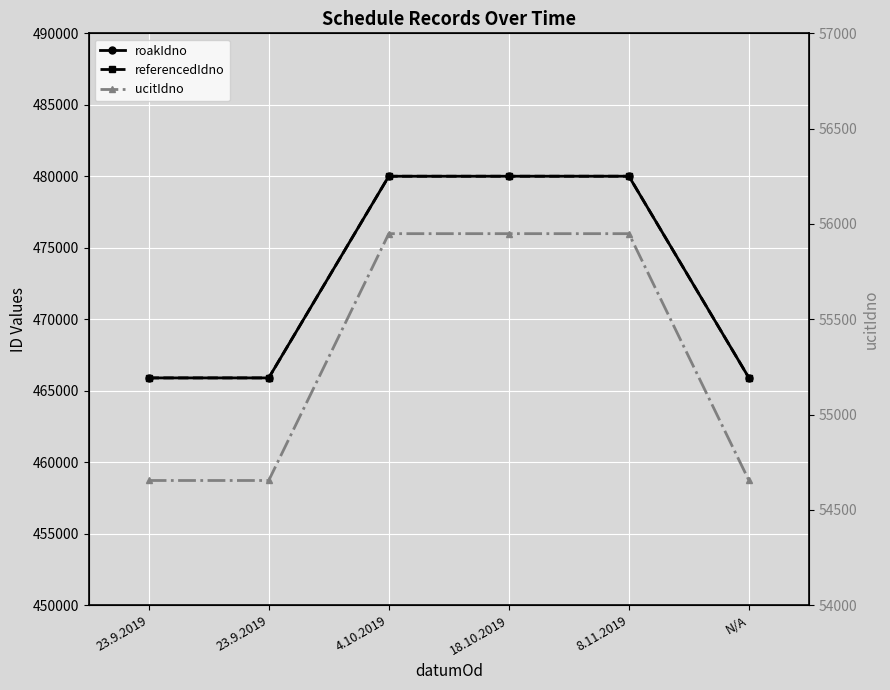

Which series has the largest range (max minus min)?

roakIdno